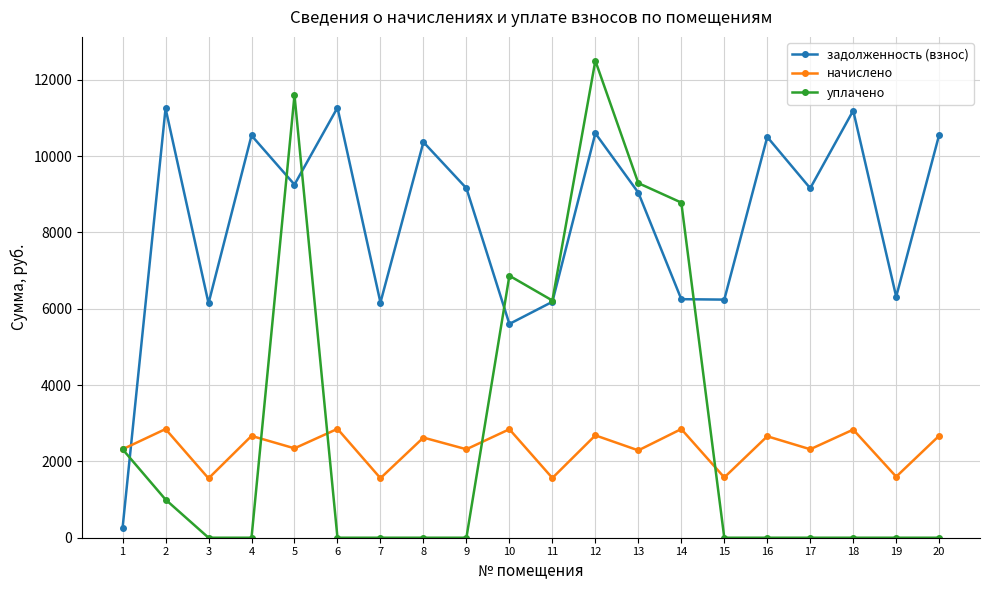

Which series has the largest total across all categories?

задолженность (взнос)